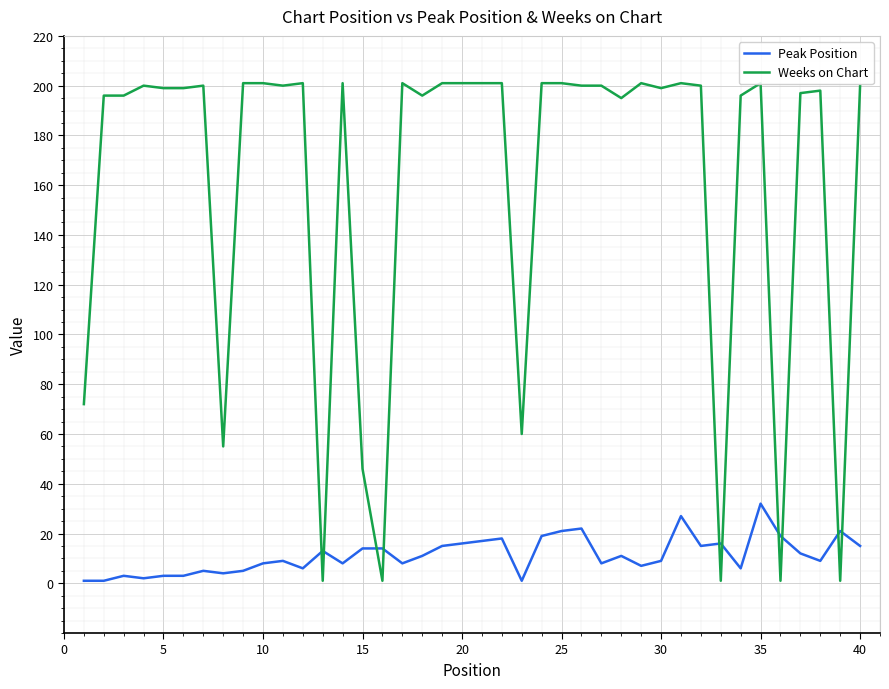

How many interior local peaks does the Weeks on Chart series have?

9